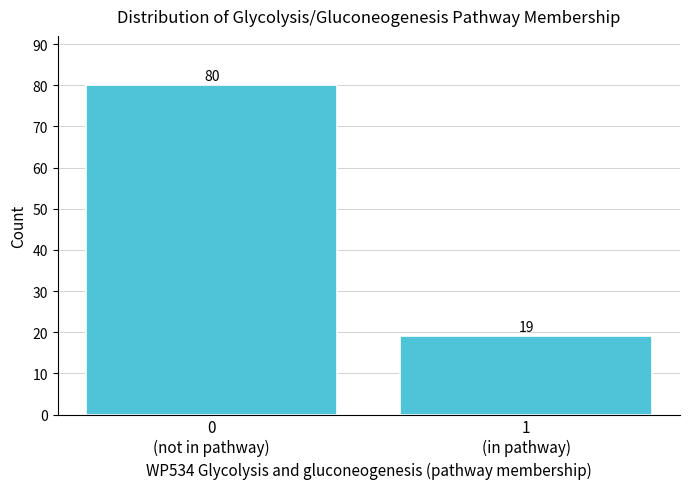

Reading left to right, extract all data points from this chart.

80	19